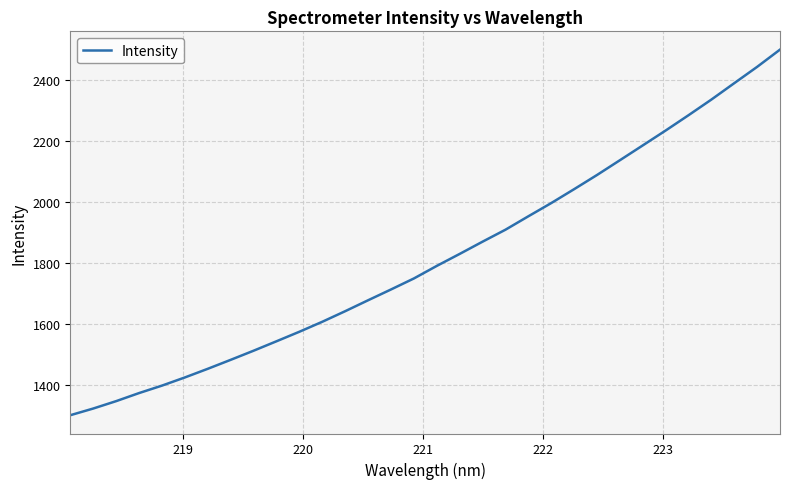

What is the minimum value shown in the chart?

1299.2